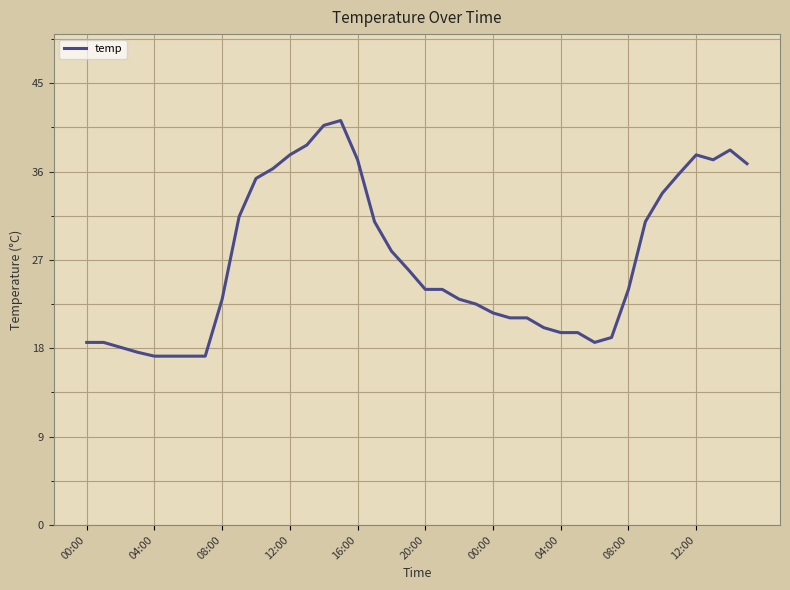

What is the difference between the maximum and minimum values?

24.0